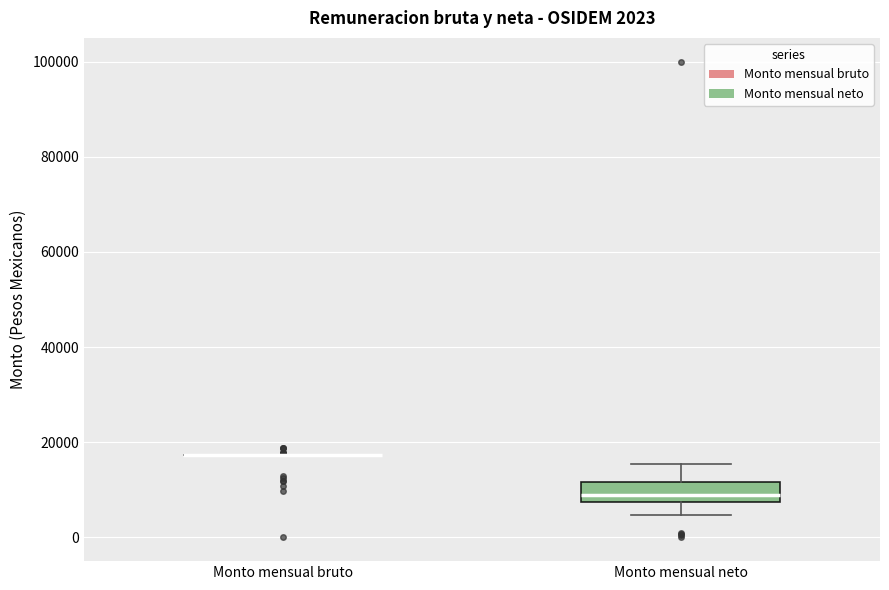

Comparing the boxes themselves (not the whiskers), which one is the tallest?

Monto mensual neto